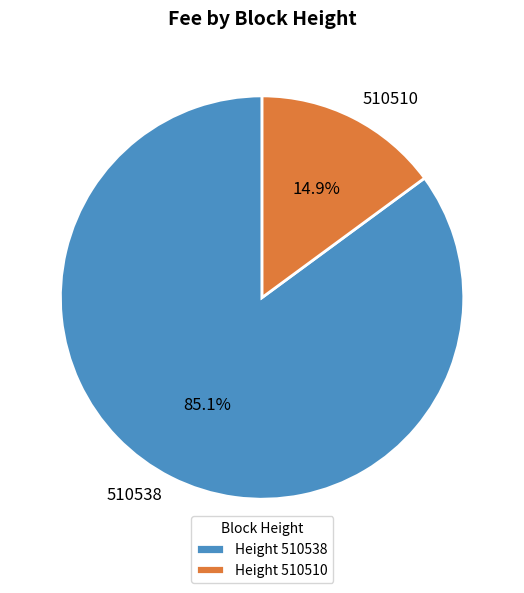

To the nearest percent, what is the difference between the largest and smallest slice percentages?

70%